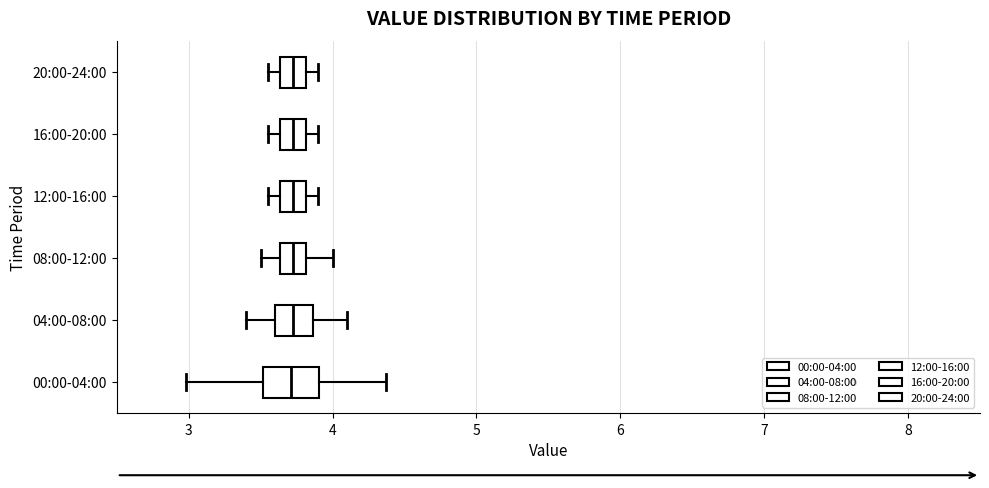

Reading bottom to top, read every box against the x-axis: the position of its median line, the range the box covers, and the ends of its whiskers. The values are not printed on the chart, so give them approximately, as read against the axis.

00:00-04:00: median 3.7, box 3.5 to 3.9, whiskers 3.0 to 4.4
04:00-08:00: median 3.7, box 3.6 to 3.9, whiskers 3.4 to 4.1
08:00-12:00: median 3.7, box 3.6 to 3.8, whiskers 3.5 to 4.0
12:00-16:00: median 3.7, box 3.6 to 3.8, whiskers 3.6 (left of the box's left edge) to 3.9
16:00-20:00: median 3.7, box 3.6 to 3.8, whiskers 3.6 (left of the box's left edge) to 3.9
20:00-24:00: median 3.7, box 3.6 to 3.8, whiskers 3.6 (left of the box's left edge) to 3.9